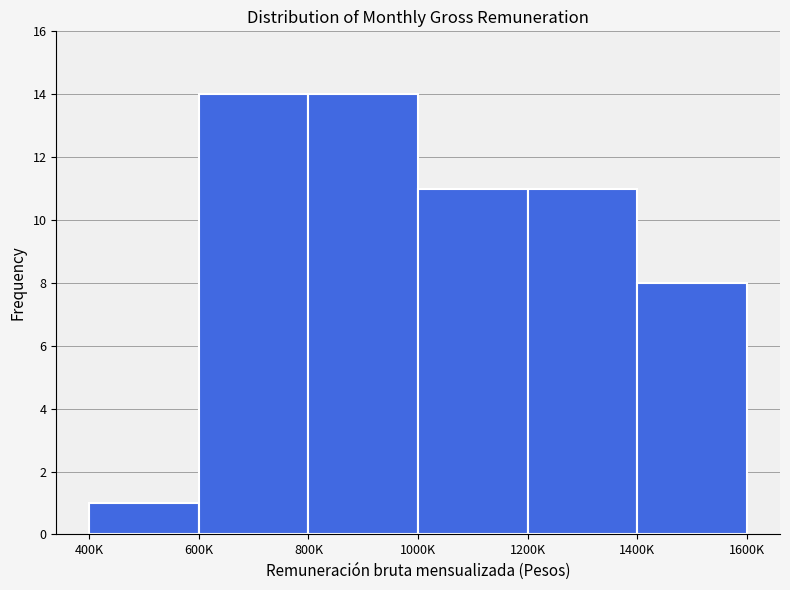

Reading left to right, extract all data points from this chart.

1	14	14	11	11	8